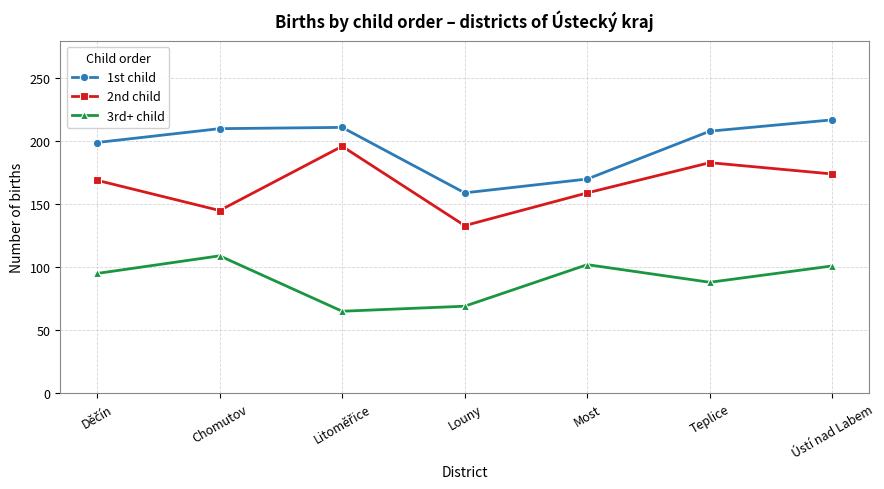

Rank the series by their average value, from highest to lowest.

1st child, 2nd child, 3rd+ child